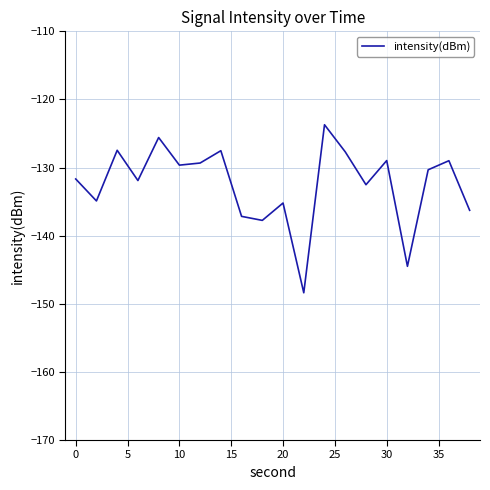

What is the difference between the maximum and minimum values?

24.7